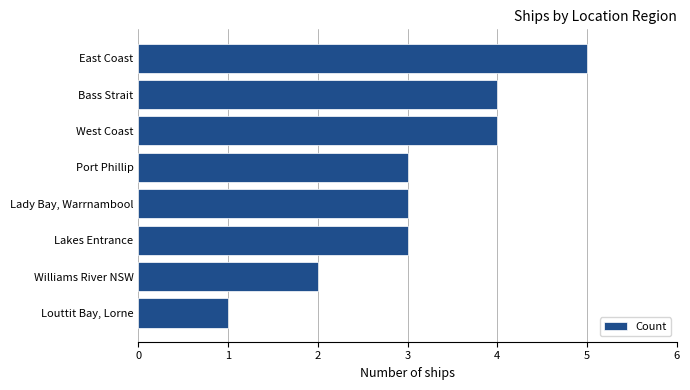

True or false: the data shows 7 at West Coast.

False